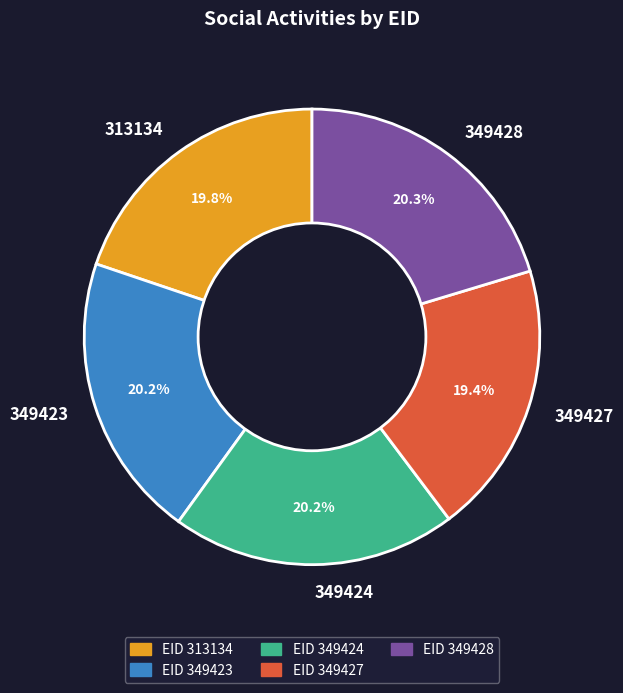

True or false: 313134 accounts for 31% of the total.

False